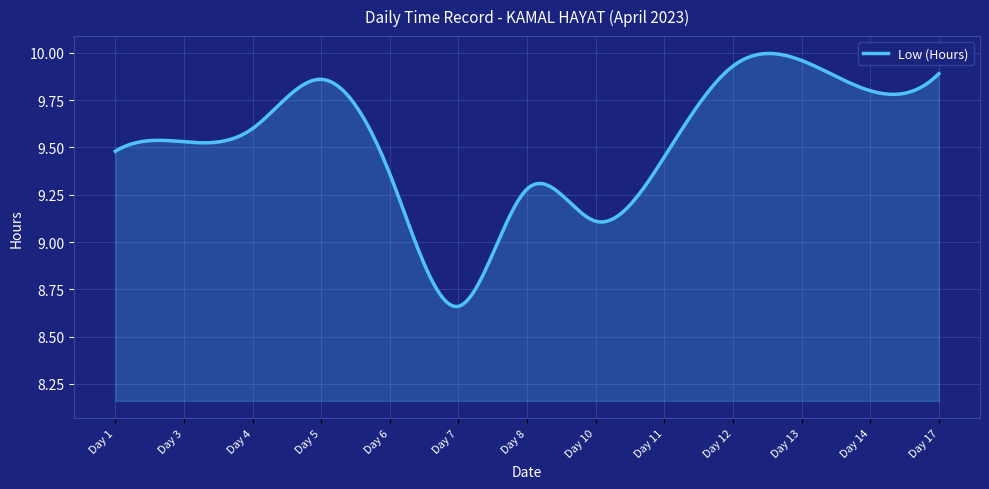

What is the difference between the maximum and minimum values?

1.3